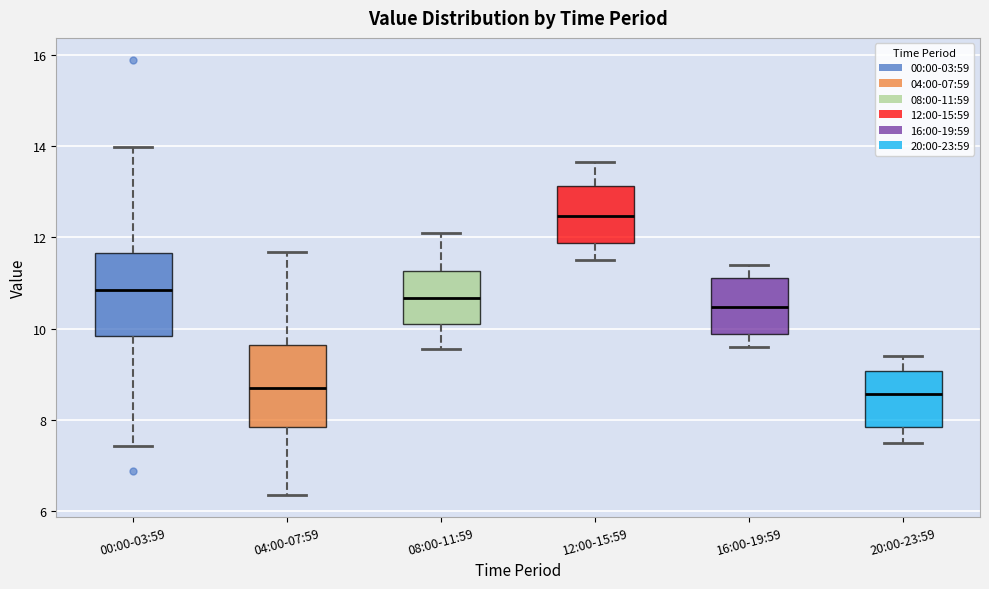

Reading left to right, read every box against the y-axis: the position of its median line, the range the box covers, and the ends of its whiskers. The values are not printed on the chart, so give them approximately, as read against the axis.

00:00-03:59: median 10.8, box 9.8 to 11.6, whiskers 7.4 to 14.0
04:00-07:59: median 8.8, box 7.8 to 9.6, whiskers 6.4 to 11.6
08:00-11:59: median 10.6, box 10.2 to 11.2, whiskers 9.6 to 12.2
12:00-15:59: median 12.4, box 11.8 to 13.2, whiskers 11.6 to 13.6
16:00-19:59: median 10.4, box 9.8 to 11.2, whiskers 9.6 to 11.4
20:00-23:59: median 8.6, box 7.8 to 9.0, whiskers 7.6 to 9.4